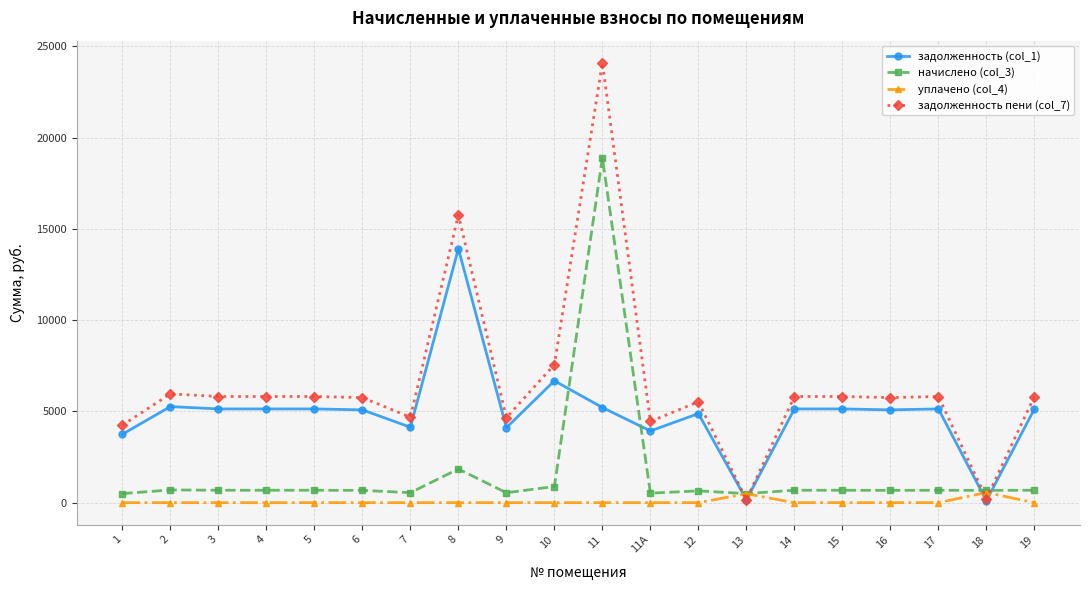

Which series has the largest range (max minus min)?

задолженность пени (col_7)